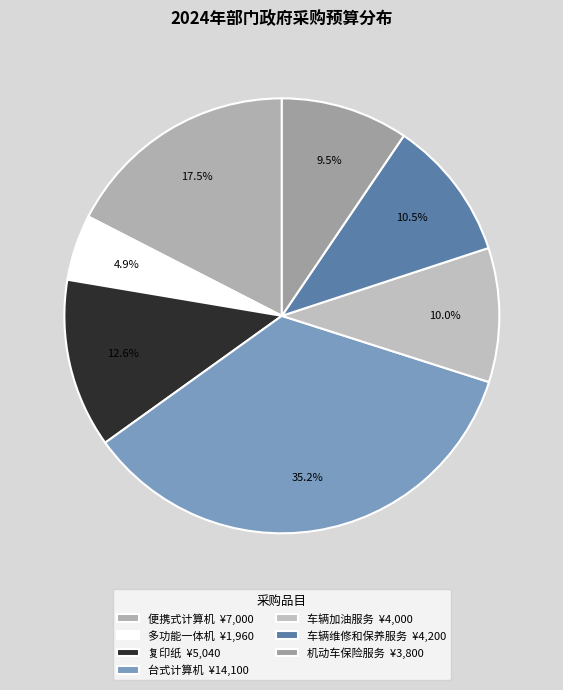

Rank the categories by value from lowest to highest.

多功能一体机, 机动车保险服务, 车辆加油服务, 车辆维修和保养服务, 复印纸, 便携式计算机, 台式计算机